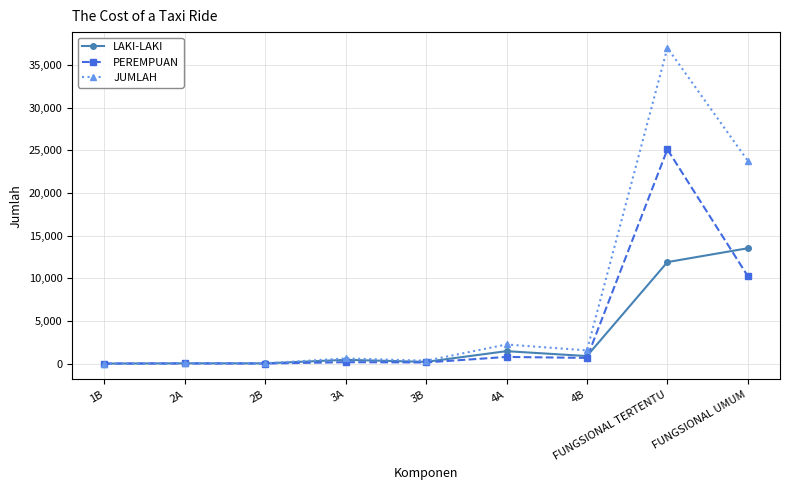

The JUMLAH series shows 606 at 3A. True or false?

True